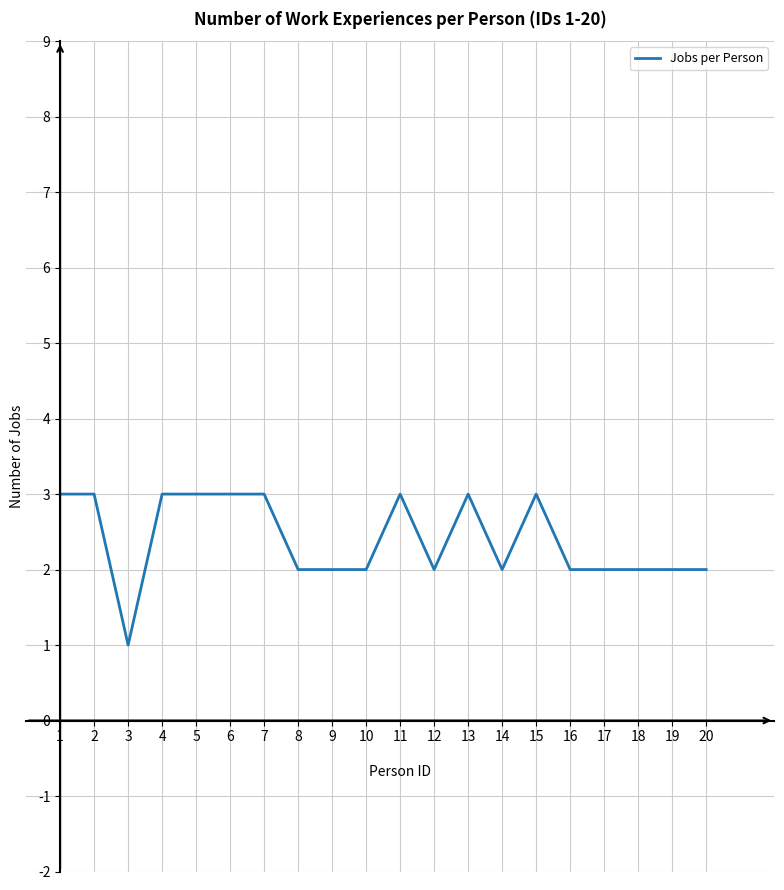

What is the greatest value displayed?

3